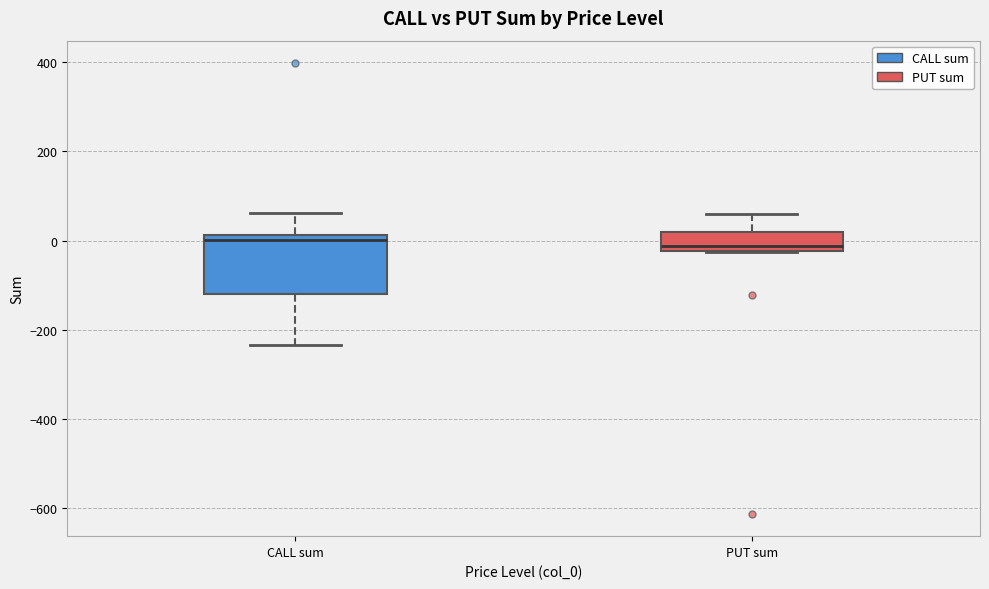

Comparing the boxes themselves (not the whiskers), which one is the tallest?

CALL sum